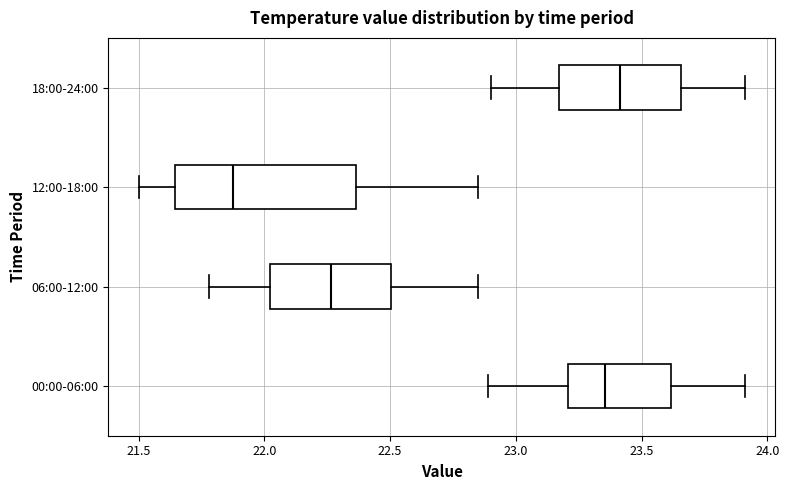

Reading bottom to top, transcribe this box plot: for each box, give where its median line is, the range the box spans, and where its two whiskers end, as read against the x-axis. The values are not printed on the chart, so give them approximately, as read against the axis.

00:00-06:00: median 23.35, box 23.20 to 23.60, whiskers 22.90 to 23.90
06:00-12:00: median 22.25, box 22.00 to 22.50, whiskers 21.80 to 22.85
12:00-18:00: median 21.90, box 21.65 to 22.35, whiskers 21.50 to 22.85
18:00-24:00: median 23.40, box 23.15 to 23.65, whiskers 22.90 to 23.90